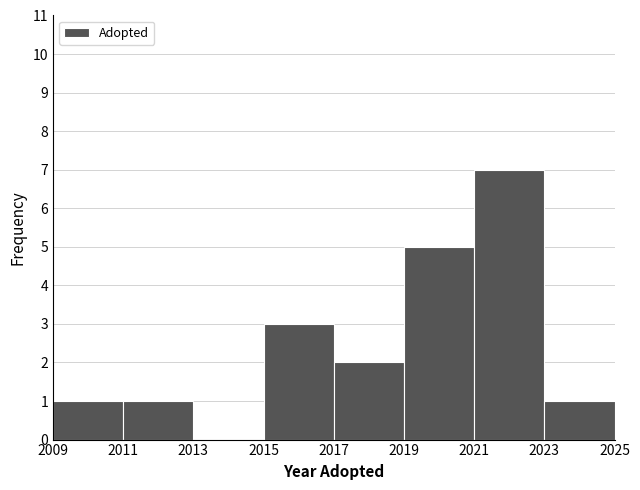

Reading left to right, transcribe this chart: for each bar, give the range it covers on the x-axis and its height. The values are not printed on the chart, so give them approximately, as read against the axis.

2009 to 2011: 1
2011 to 2013: 1
2013 to 2015: 0
2015 to 2017: 3
2017 to 2019: 2
2019 to 2021: 5
2021 to 2023: 7
2023 to 2025: 1